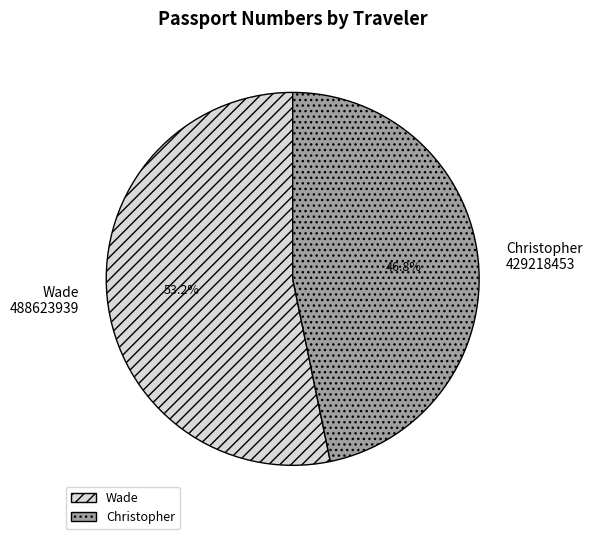

Approximately how many times larger is the value at Wade compared to Christopher?

1.1